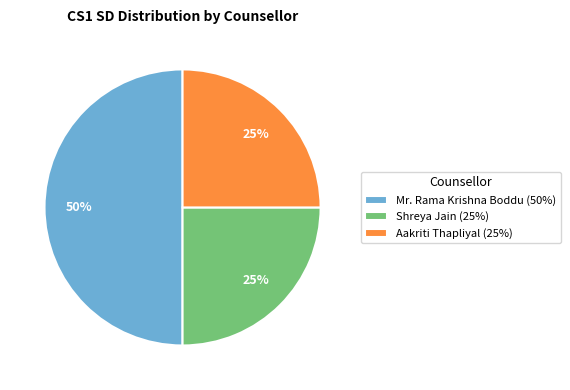

The Mr. Rama Krishna Boddu slice represents 50% of the pie. True or false?

True